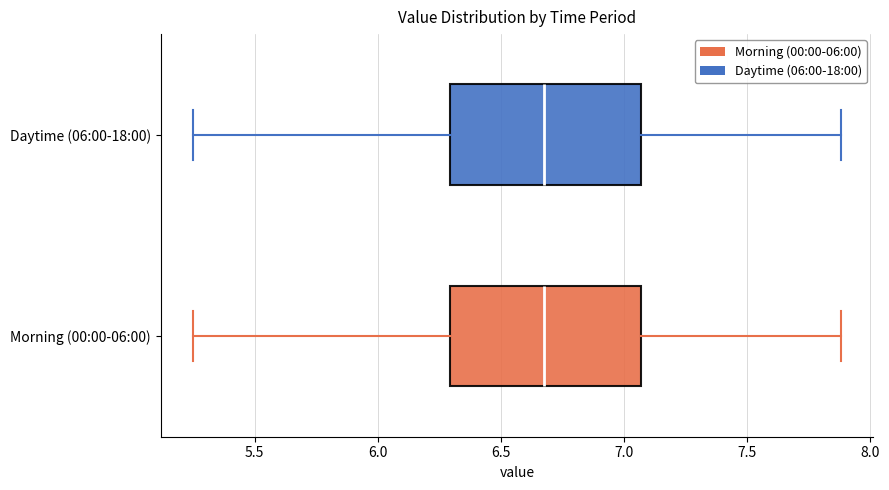

Reading bottom to top, read every box against the x-axis: the position of its median line, the range the box covers, and the ends of its whiskers. The values are not printed on the chart, so give them approximately, as read against the axis.

Morning (00:00-06:00): median 6.70, box 6.30 to 7.05, whiskers 5.25 to 7.90
Daytime (06:00-18:00): median 6.70, box 6.30 to 7.05, whiskers 5.25 to 7.90